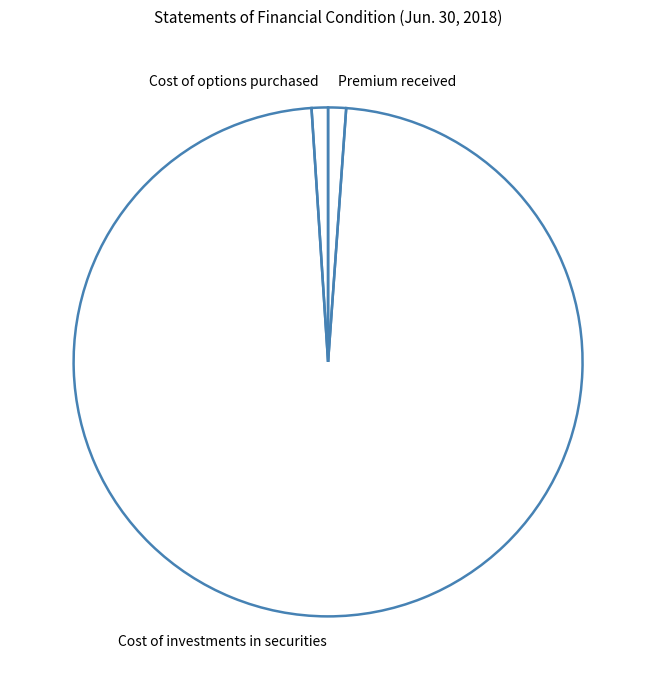

Is the sum of Cost of options purchased and Premium received greater than half?

No